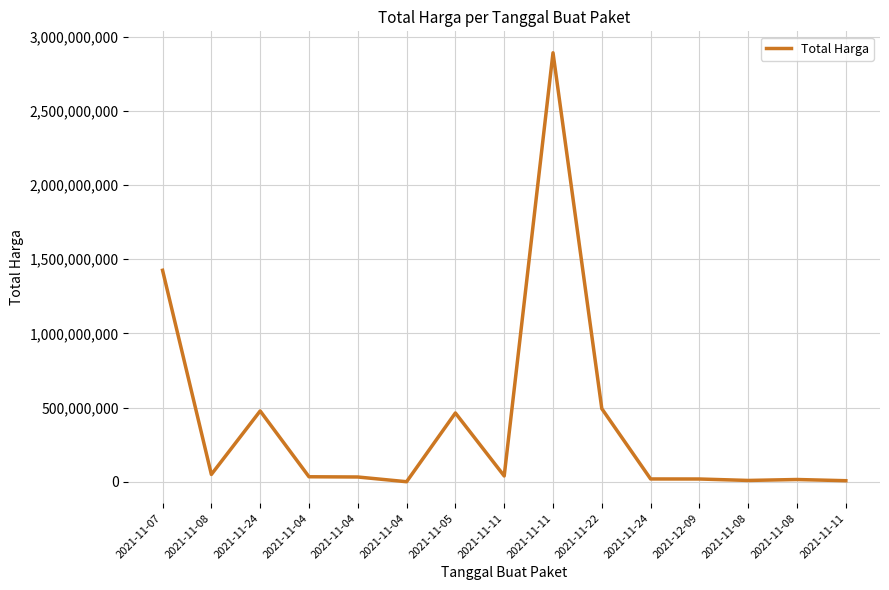

True or false: there are more than 0 points higher than both neighbors.

True